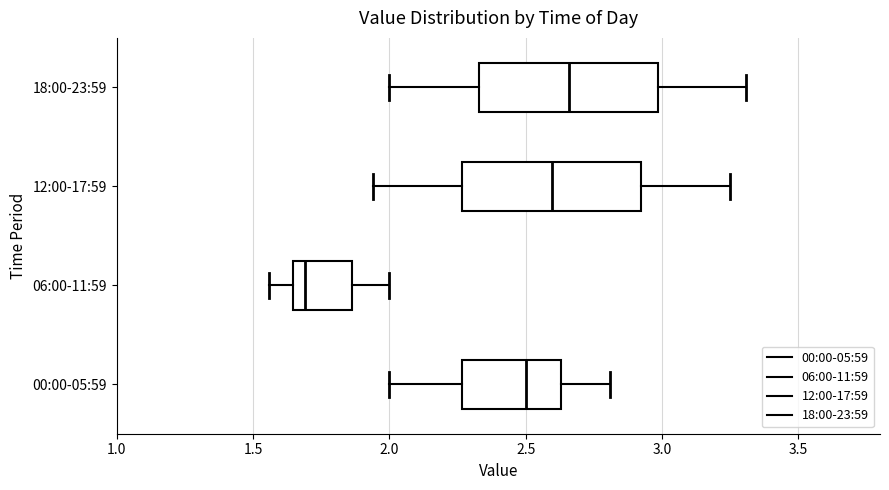

Reading bottom to top, transcribe this box plot: for each box, give where its median line is, the range the box spans, and where its two whiskers end, as read against the x-axis. The values are not printed on the chart, so give them approximately, as read against the axis.

00:00-05:59: median 2.50, box 2.25 to 2.65, whiskers 2.00 to 2.80
06:00-11:59: median 1.70, box 1.65 to 1.85, whiskers 1.55 to 2.00
12:00-17:59: median 2.60, box 2.25 to 2.95, whiskers 1.95 to 3.25
18:00-23:59: median 2.65, box 2.35 to 3.00, whiskers 2.00 to 3.30